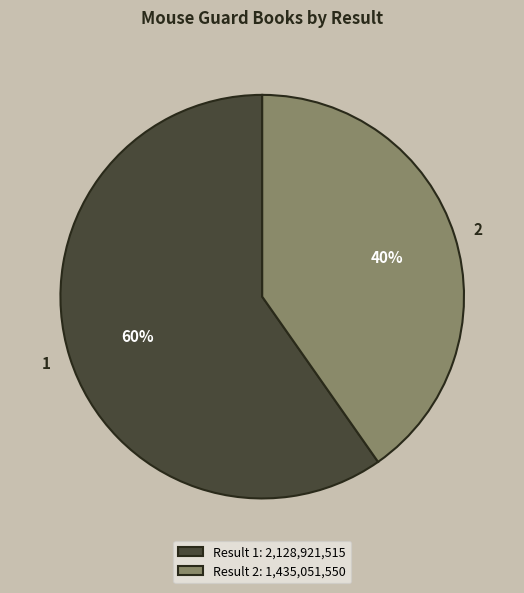

What is the smallest slice in the pie chart?

2